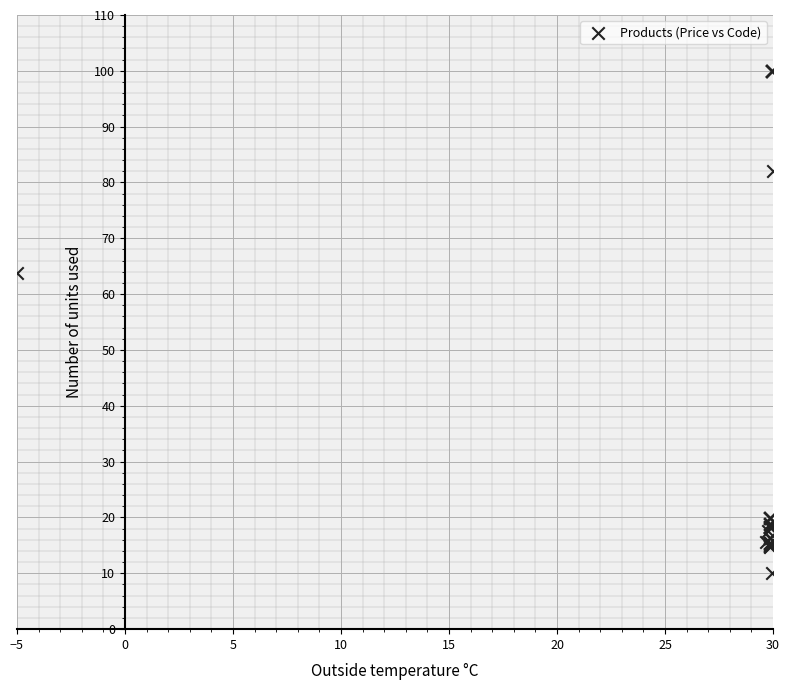

What Y value in the scatter plot is closest to 55?

63.7